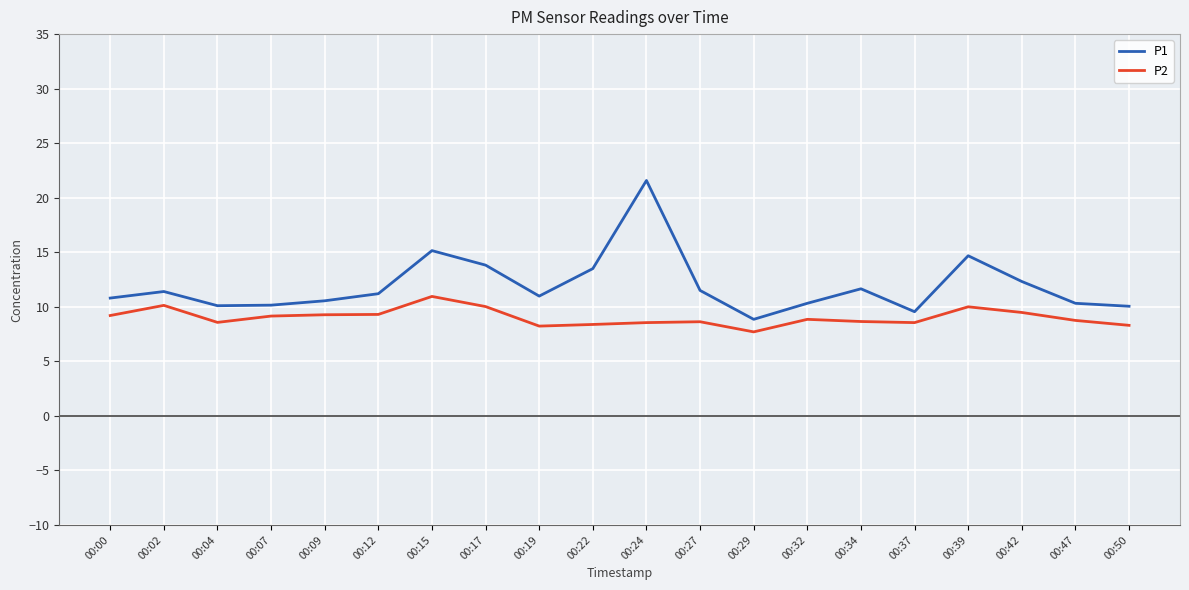

What is the smallest value displayed?

7.7